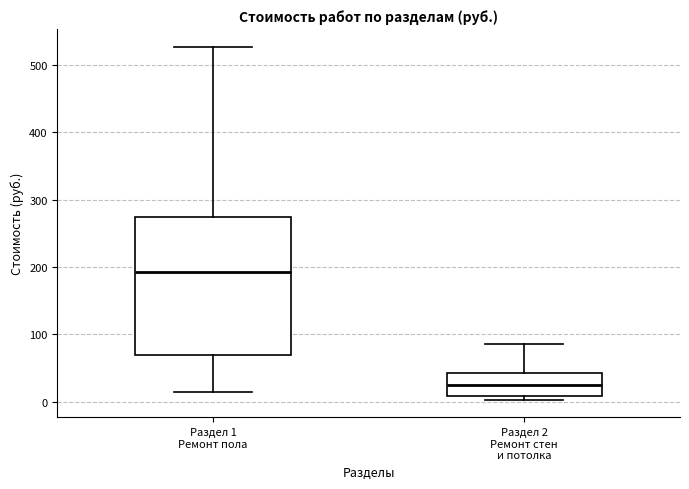

Reading left to right, transcribe this box plot: for each box, give where its median line is, the range the box spans, and where its two whiskers end, as read against the y-axis. The values are not printed on the chart, so give them approximately, as read against the axis.

Раздел 1 Ремонт пола: median 190, box 70 to 270, whiskers 20 to 530
Раздел 2 Ремонт стен и потолка: median 30, box 10 to 40, whiskers 0 to 90